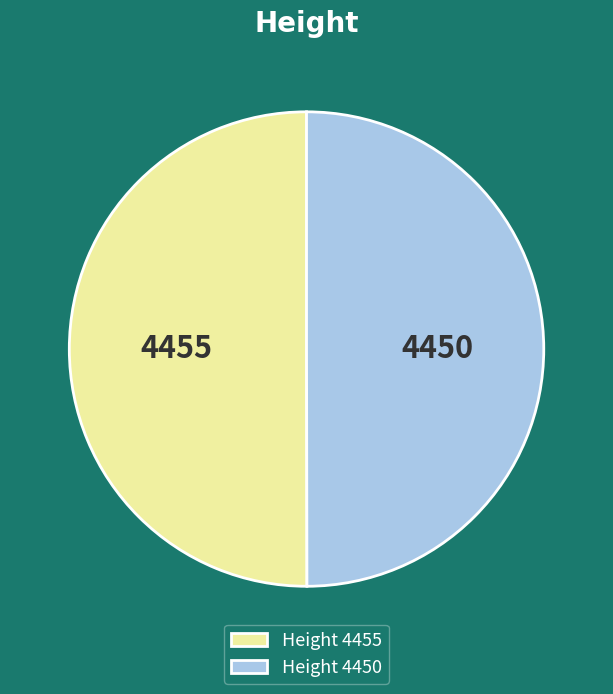

The 4455 slice represents 39% of the pie. True or false?

False